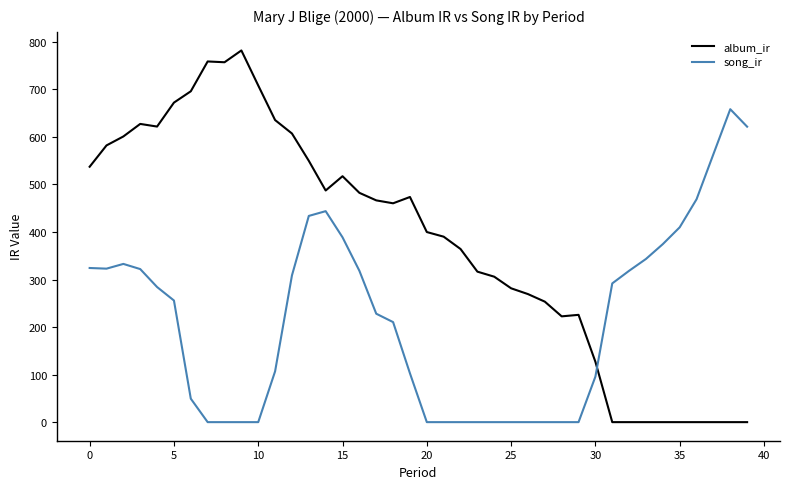

Which series has the largest range (max minus min)?

album_ir